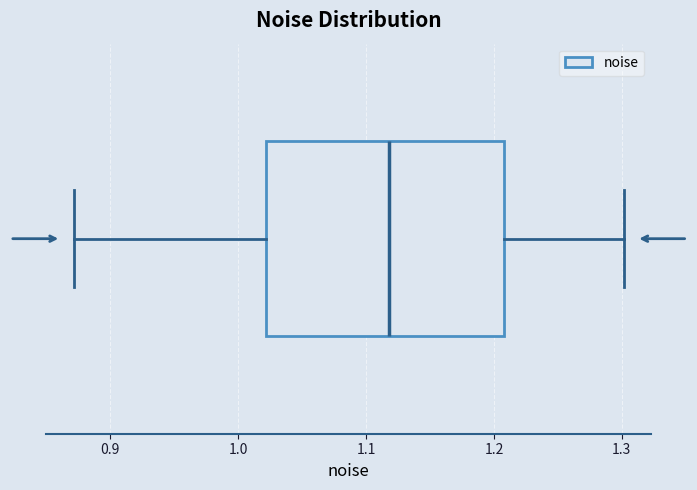

Read this box plot against the x-axis: the position of the median line, the range covered by the box, and the ends of both whiskers. The values are not printed on the chart, so give them approximately, as read against the axis.

median 1.12, box 1.02 to 1.21, whiskers 0.87 to 1.30